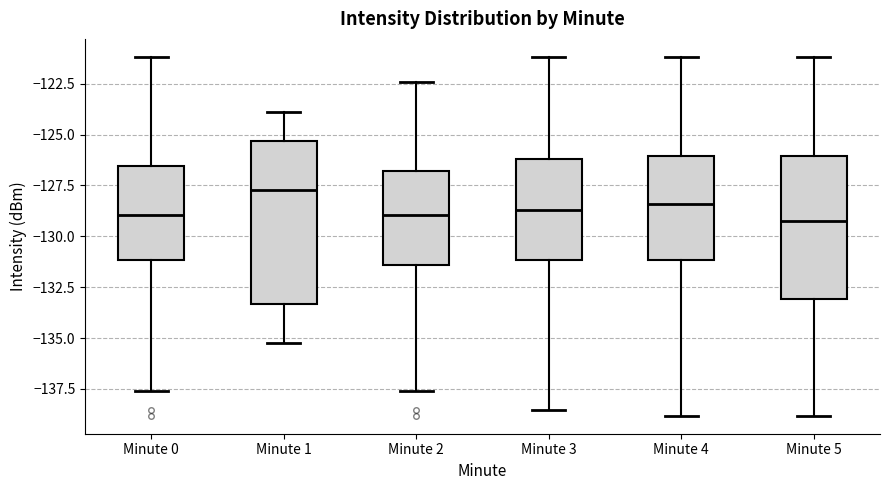

Which box's median line is the highest?

Minute 1